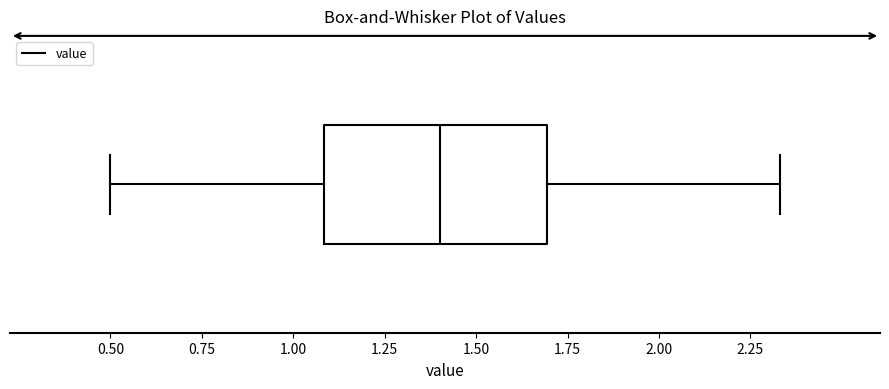

Transcribe this box plot: give where the median line is, the range the box spans, and where the two whiskers end, as read against the x-axis. The values are not printed on the chart, so give them approximately, as read against the axis.

median 1.40, box 1.10 to 1.70, whiskers 0.50 to 2.35